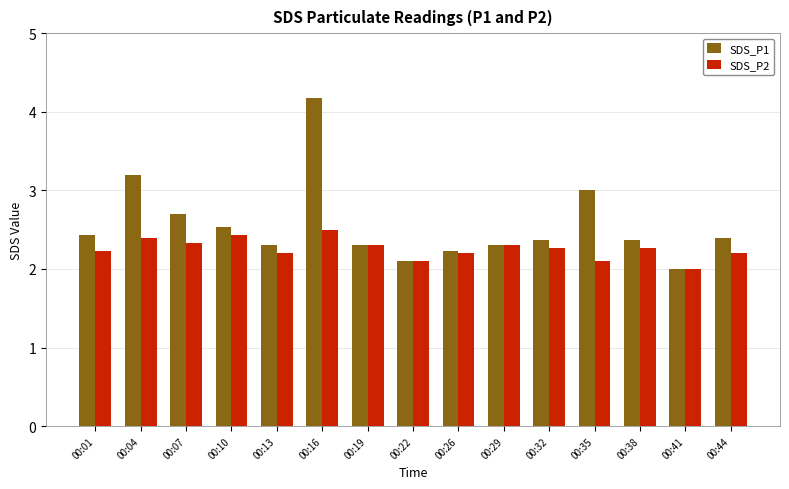

Reading left to right, what are all the values shown in this chart?

SDS_P1: 2.4	3.2	2.7	2.5	2.3	4.2	2.3	2.1	2.2	2.3	2.4	3.0	2.4	2.0	2.4
SDS_P2: 2.2	2.4	2.3	2.4	2.2	2.5	2.3	2.1	2.2	2.3	2.3	2.1	2.3	2.0	2.2